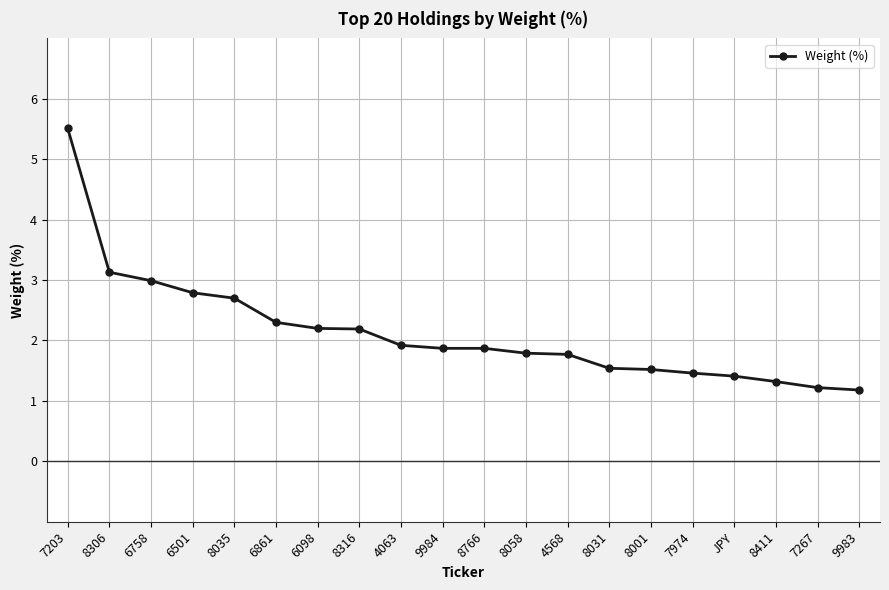

True or false: the data shows 1.5 at 7974.

True